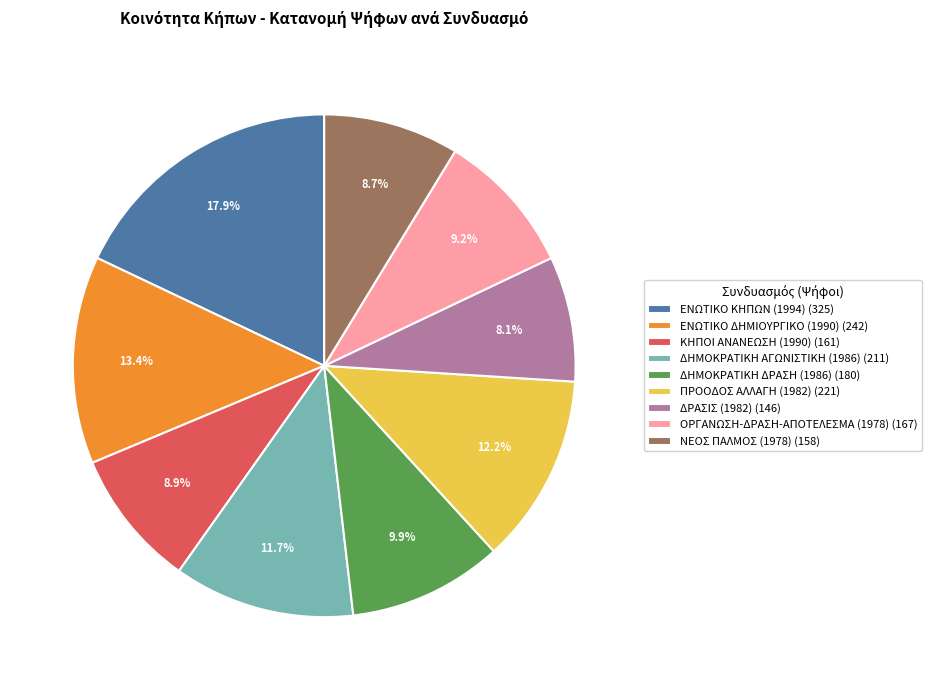

Does ΕΝΩΤΙΚΟ ΔΗΜΙΟΥΡΓΙΚΟ (1990) represent more than half of the total?

No